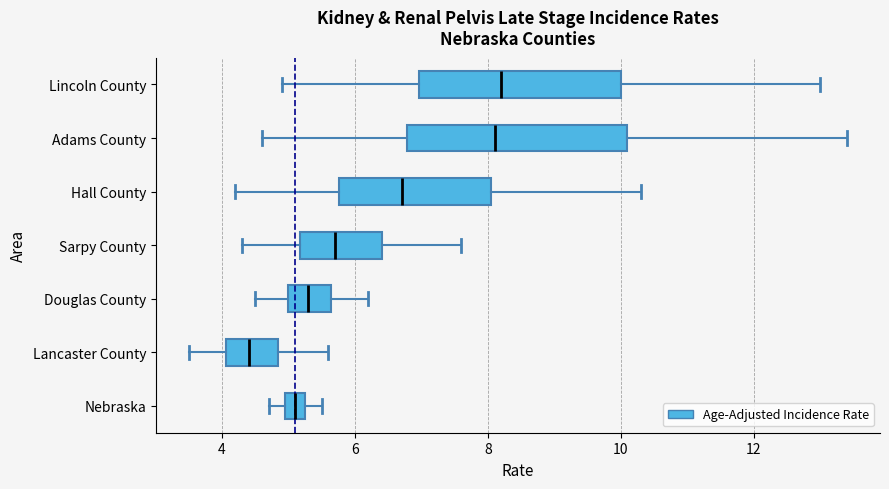

Where does the median line of the box for Sarpy County sit on the x-axis? The values are not printed on the chart, so give them approximately, as read against the axis.

5.8